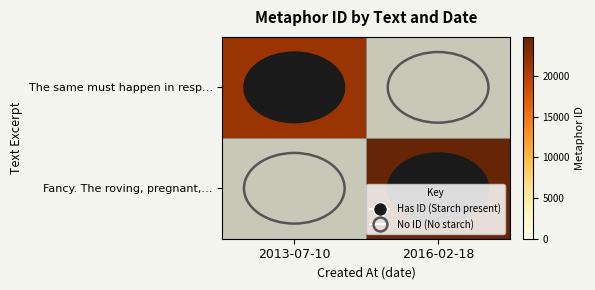

Read the The same must happen in resp… value at 2013-07-10.

21605.0